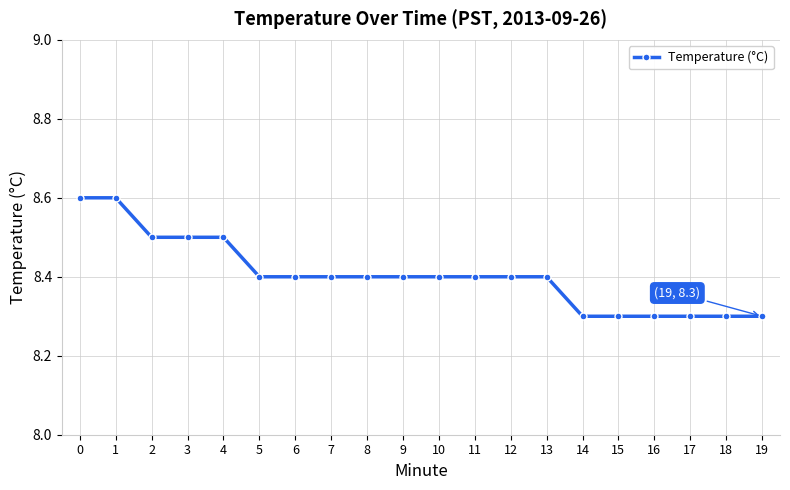

What is the change in value from 10 to 19?

-0.1